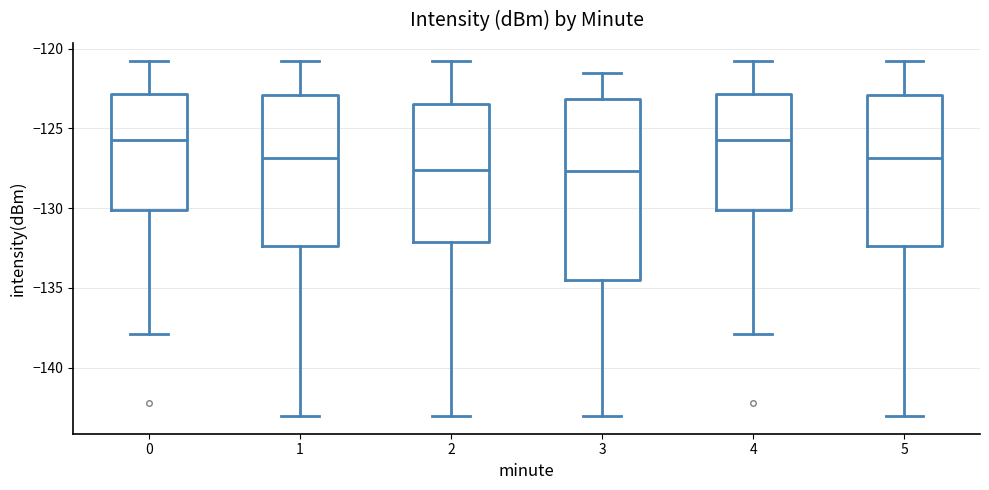

Where does the upper whisker of the box at x = 5 end on the y-axis? The values are not printed on the chart, so give them approximately, as read against the axis.

-121.0